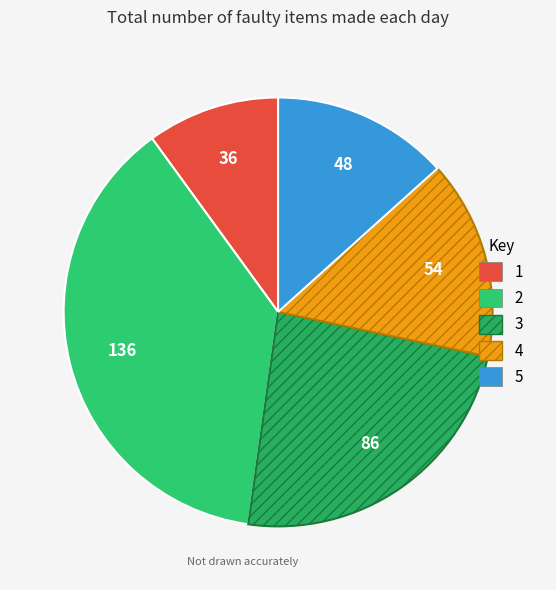

To the nearest percent, what is the difference between the 1 and 5 slice percentages?

3%